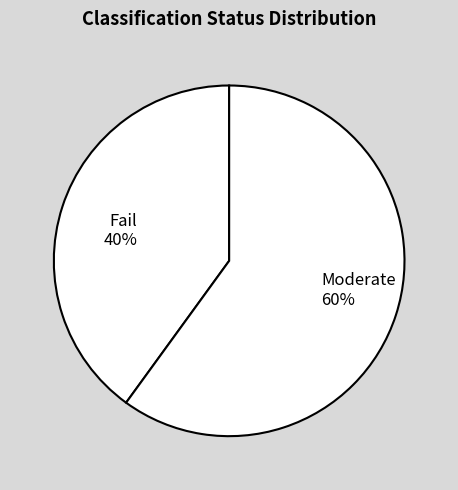

Does Fail 40% account for over 50% of the chart?

No